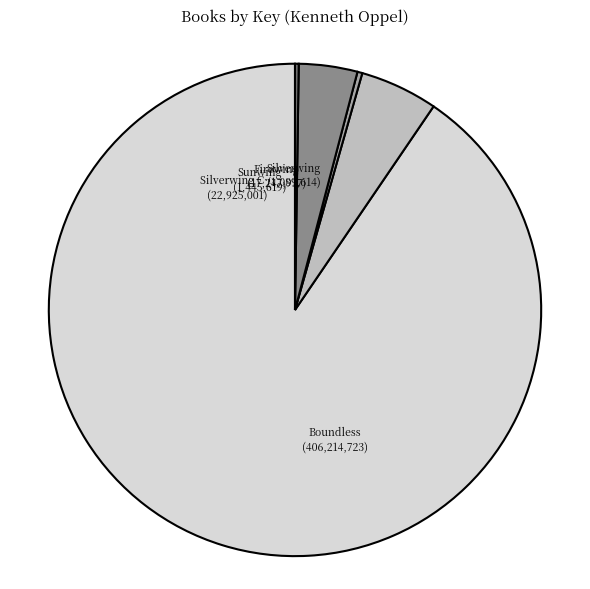

Is there any slice that represents more than half of the pie?

Yes